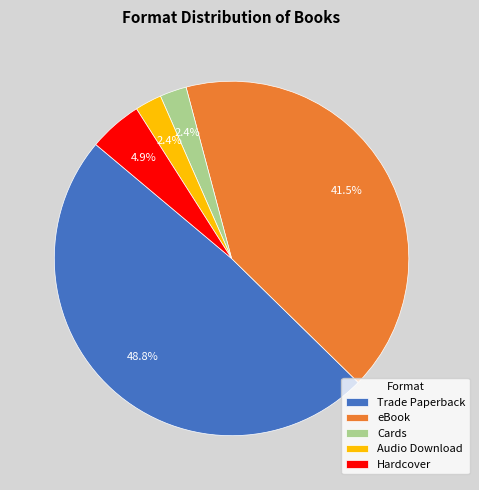

How many segments does this pie chart have?

5